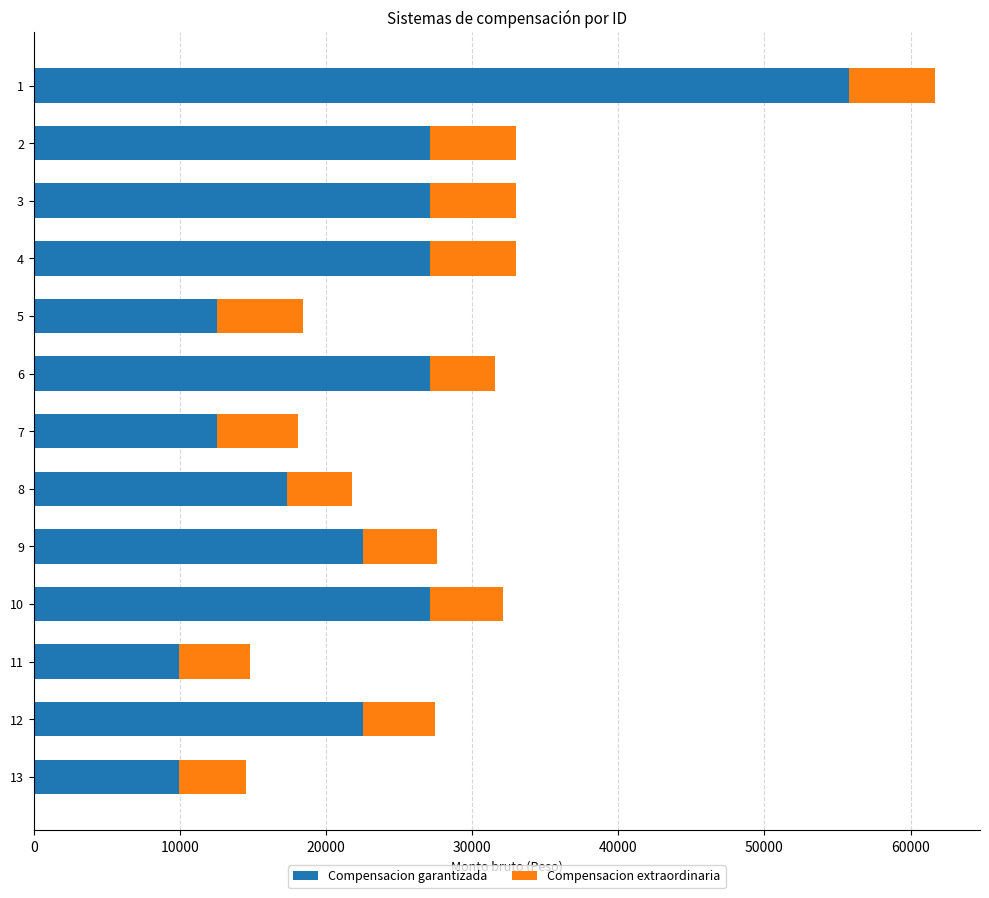

The value of Compensacion garantizada at 12 is 7413.9. True or false?

False